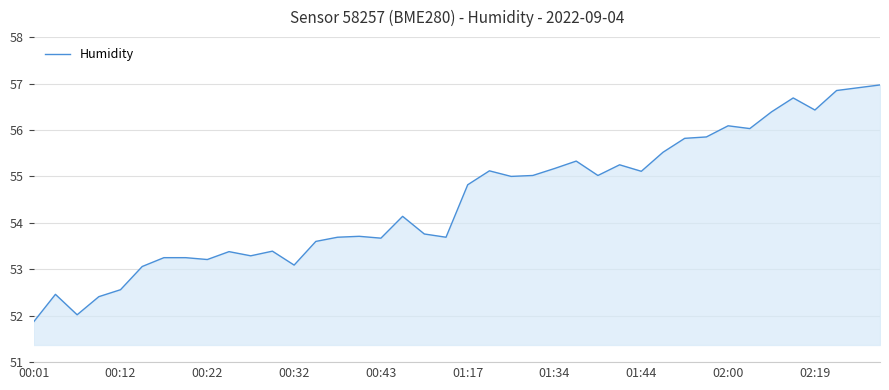

What is the smallest value displayed?

51.9